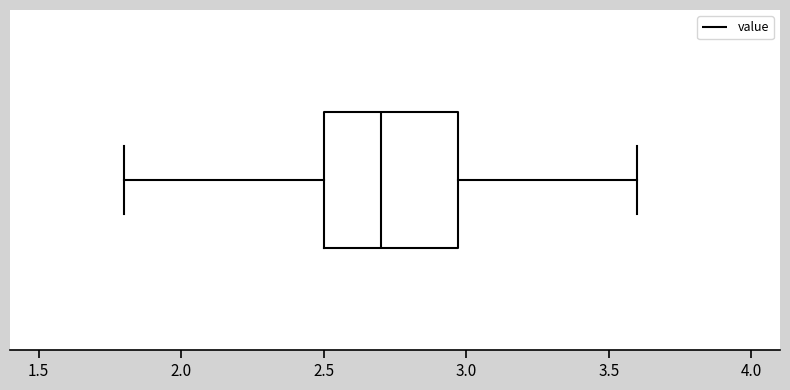

Read this box plot against the x-axis: the position of the median line, the range covered by the box, and the ends of both whiskers. The values are not printed on the chart, so give them approximately, as read against the axis.

median 2.70, box 2.50 to 2.95, whiskers 1.80 to 3.60